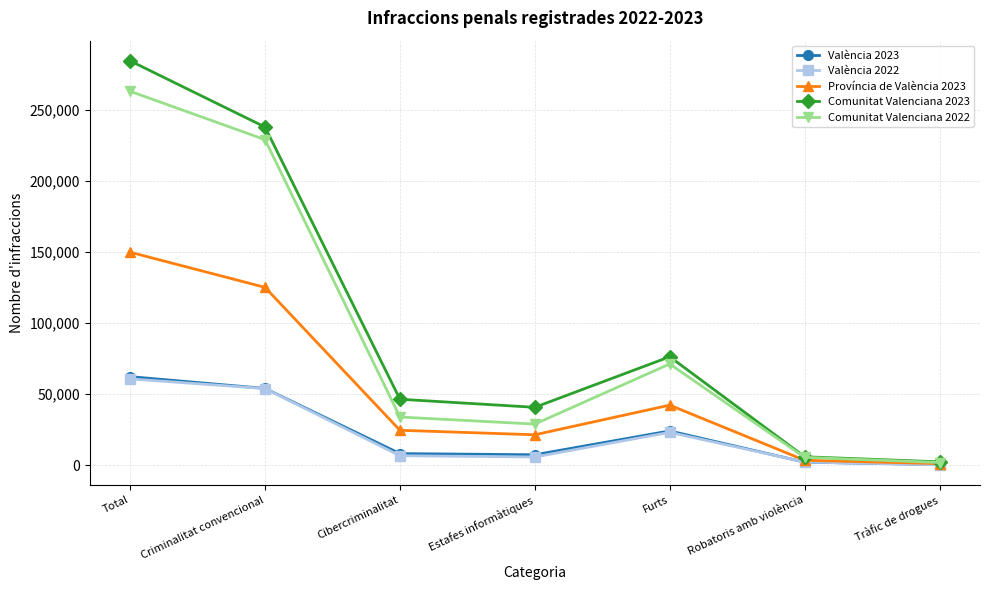

What is the value of the València 2023 point at the 2nd from the left?

54101